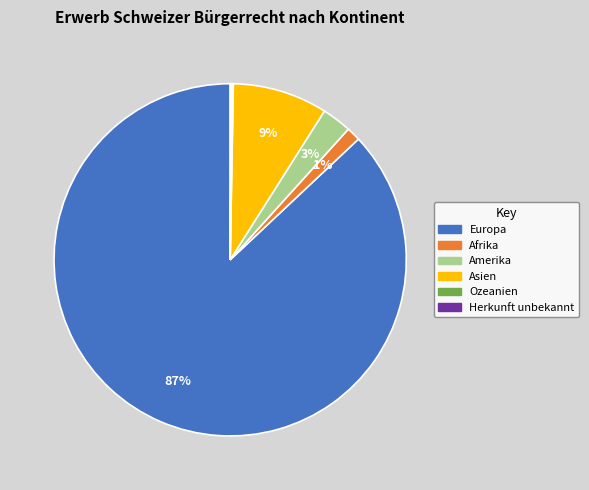

Which has a higher value, Europa or Afrika?

Europa